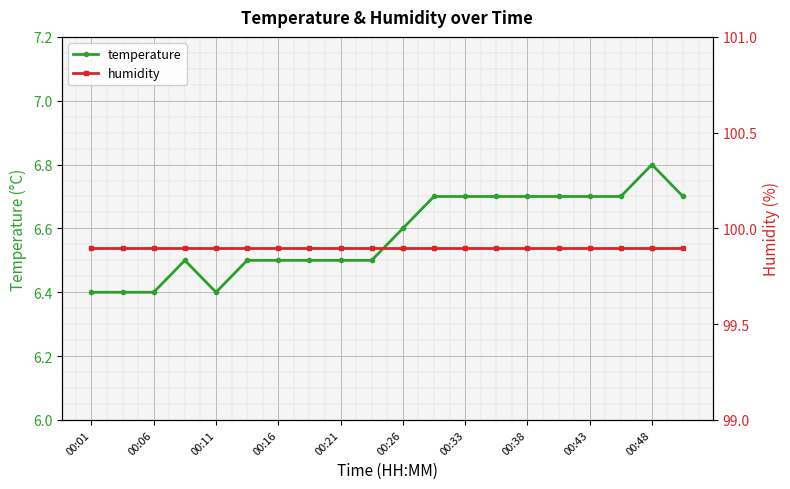

What is the difference between the second highest and second lowest values in the temperature series?

0.3